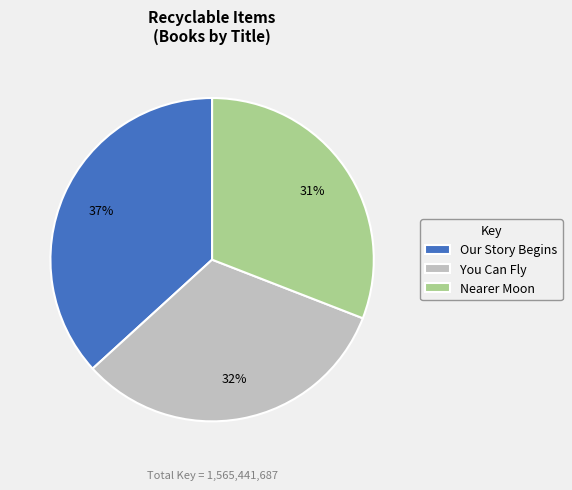

Is the sum of Nearer Moon and You Can Fly greater than half?

Yes